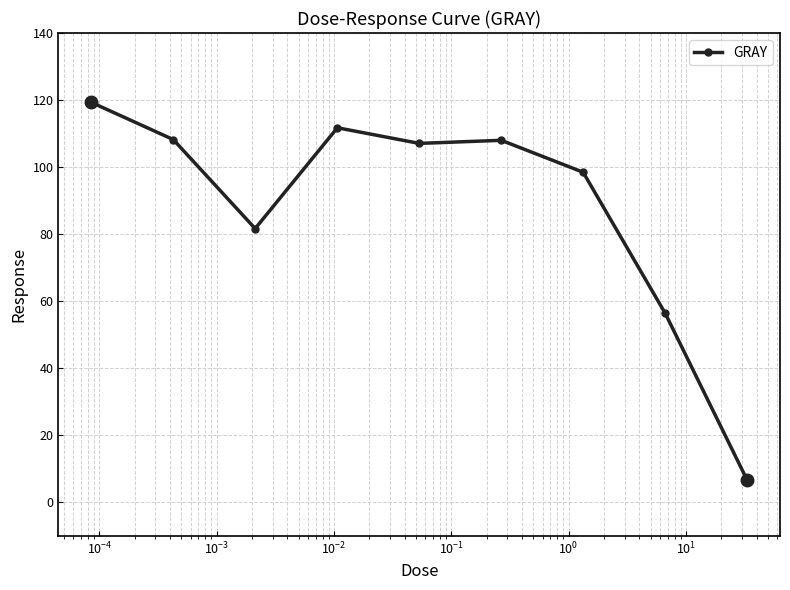

What is the smallest value displayed?

6.6